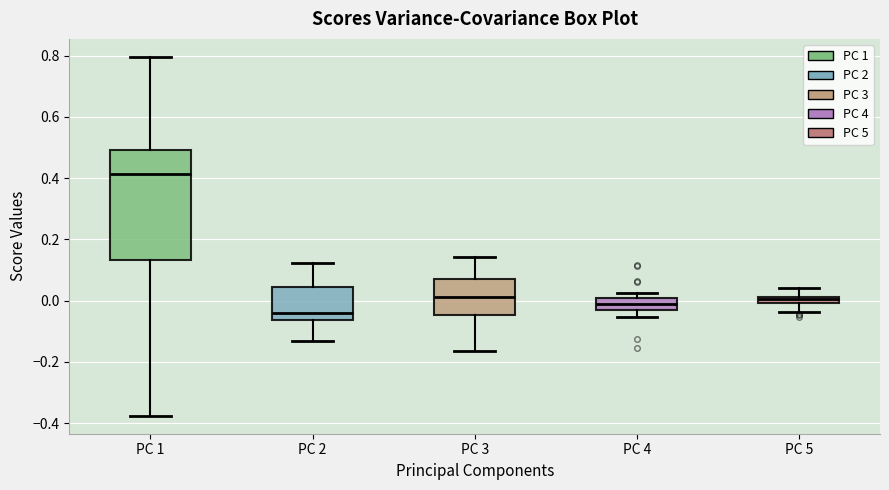

Where does the median line of the box for PC 3 sit on the y-axis? The values are not printed on the chart, so give them approximately, as read against the axis.

0.02